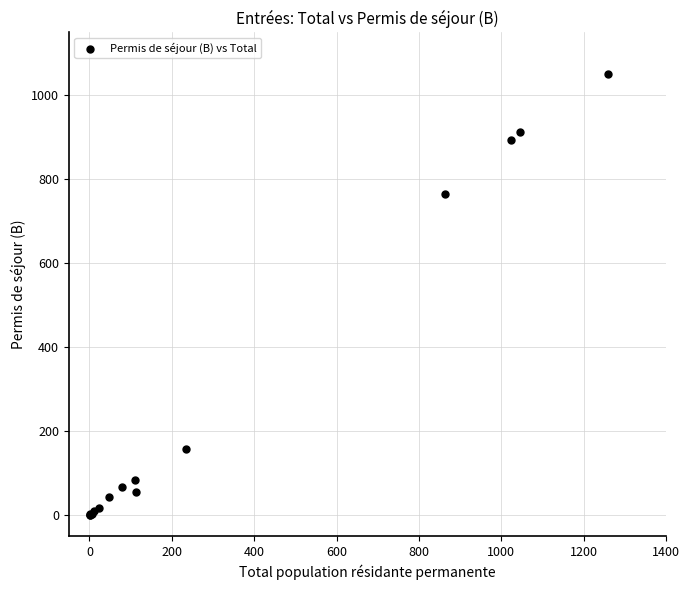

What Y value in the scatter plot is closest to 526?

764